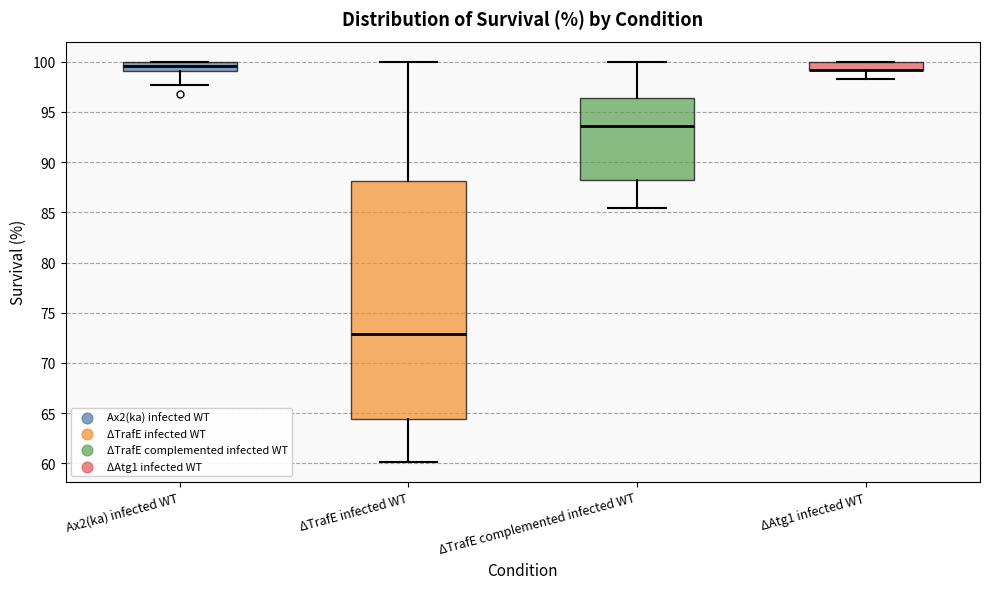

Reading left to right, transcribe this box plot: for each box, give where its median line is, the range the box spans, and where its two whiskers end, as read against the y-axis. The values are not printed on the chart, so give them approximately, as read against the axis.

Ax2(ka) infected WT: median 99.5, box 99.0 to 100.0, whiskers 97.5 to 100.0
ΔTrafE infected WT: median 73.0, box 64.5 to 88.0, whiskers 60.0 to 100.0
ΔTrafE complemented infected WT: median 93.5, box 88.0 to 96.5, whiskers 85.5 to 100.0
ΔAtg1 infected WT: median 99.0 (drawn on the box's lower edge), box 99.0 to 100.0, whiskers 98.5 to 100.0